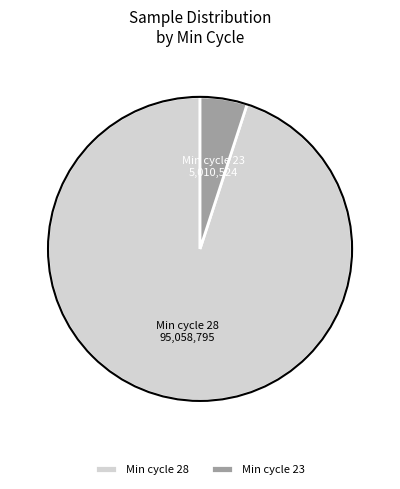

Combined, do Min cycle 28 and Min cycle 23 account for over 50%?

Yes